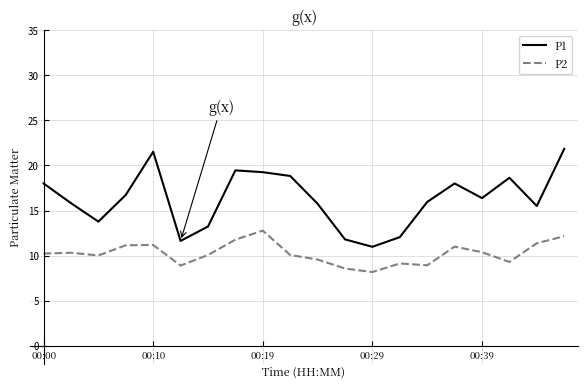

List the series in order of their peak value, lowest first.

P2, P1